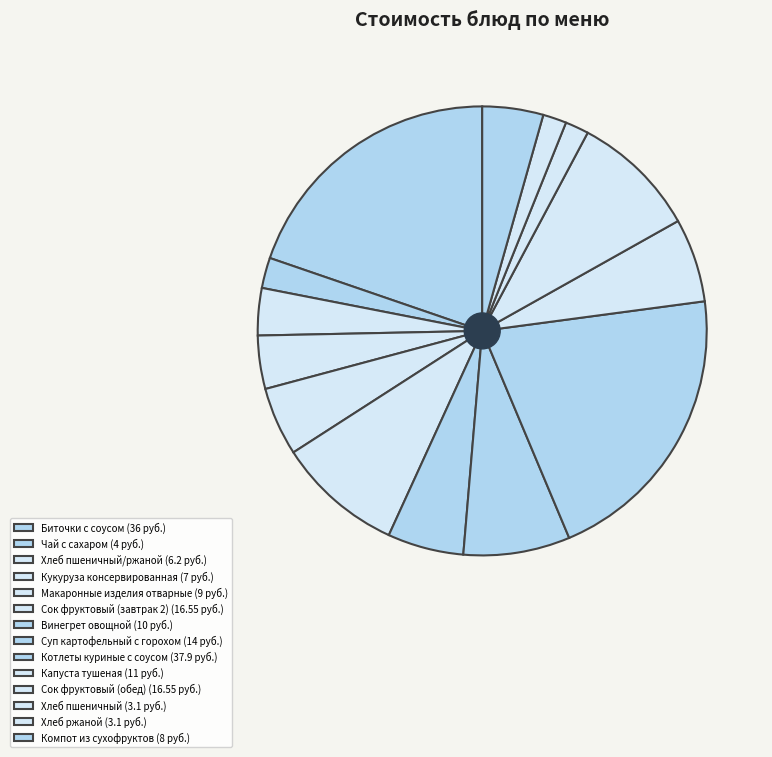

Which slice is the largest?

Котлеты куриные с соусом